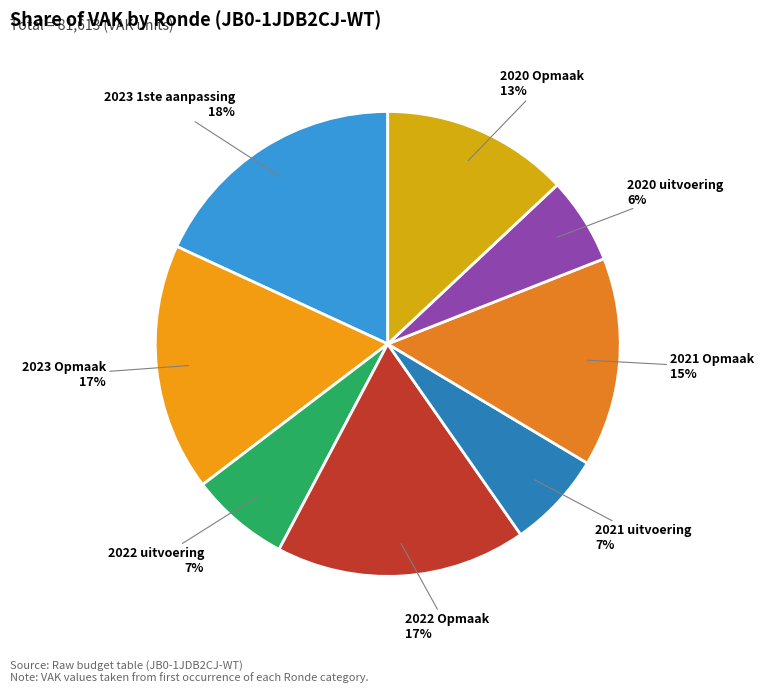

True or false: 2022 uitvoering accounts for 7% of the total.

True